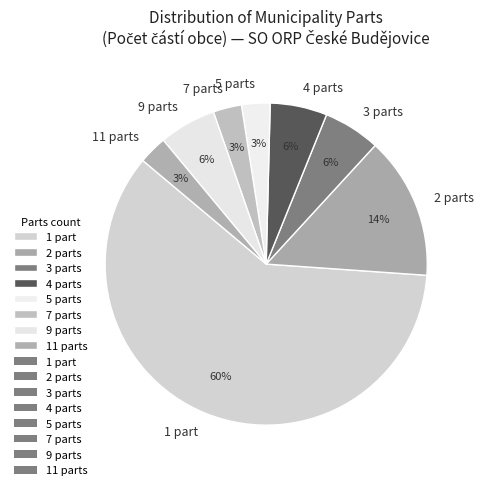

To the nearest percent, what is the average slice percentage?

12%